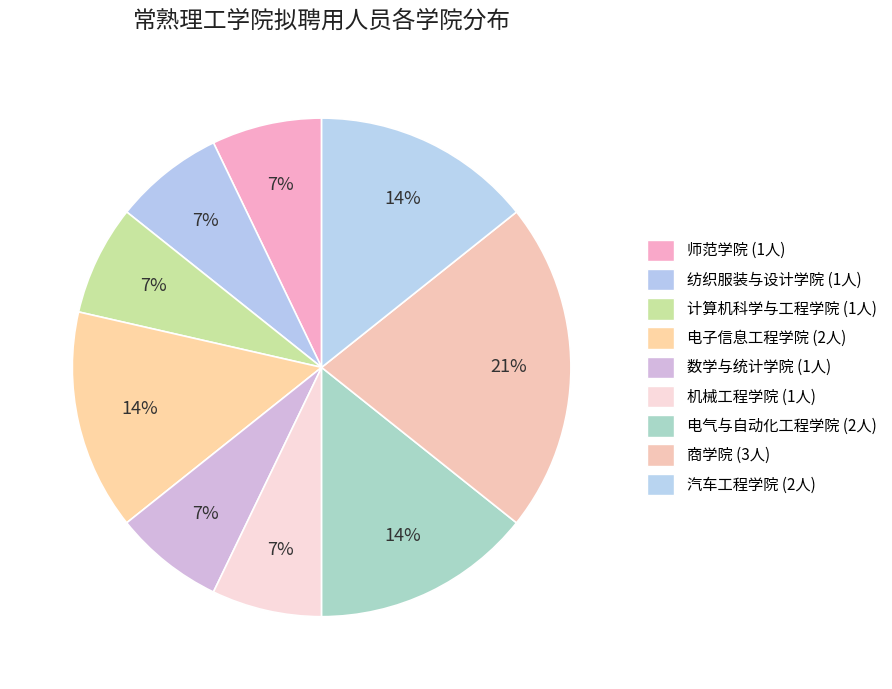

How many slices are in this pie chart?

9